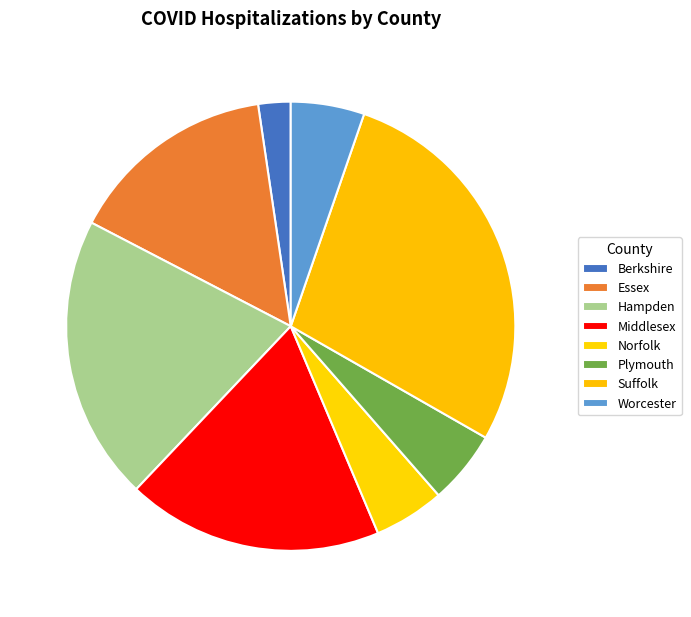

Does any single category account for the majority?

No